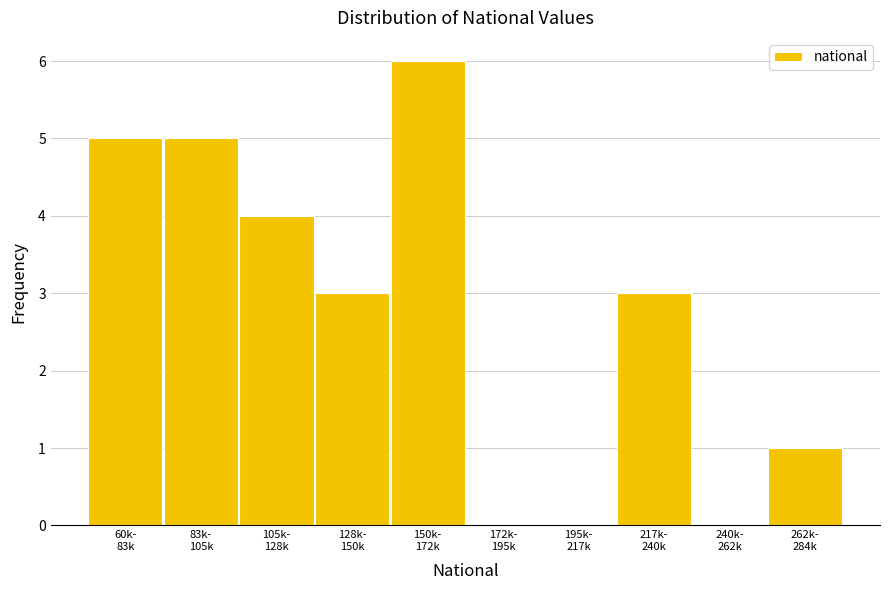

What is the sum of all values?

27